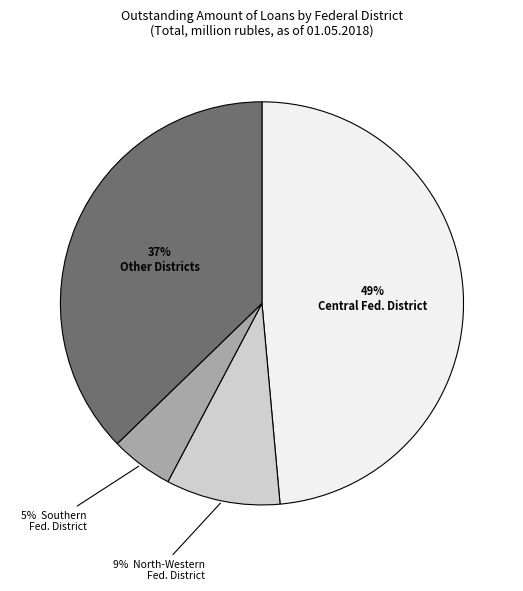

Count the number of slices in the pie.

4